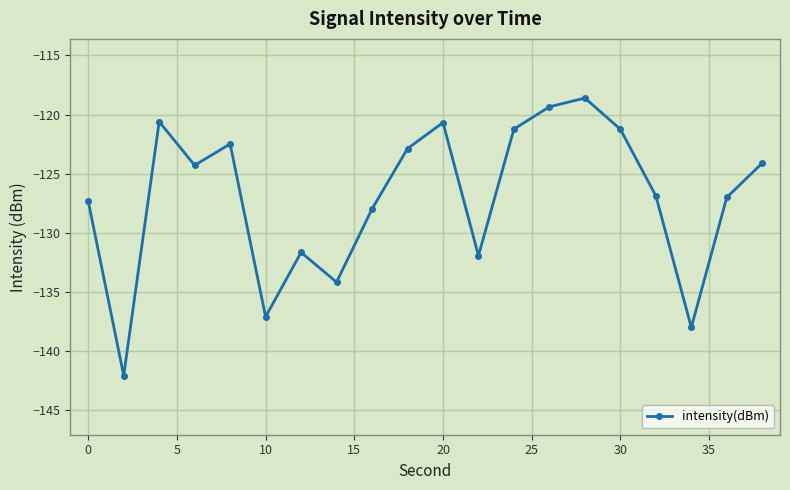

How many interior local peaks (higher than both neighbors) does the data have?

5